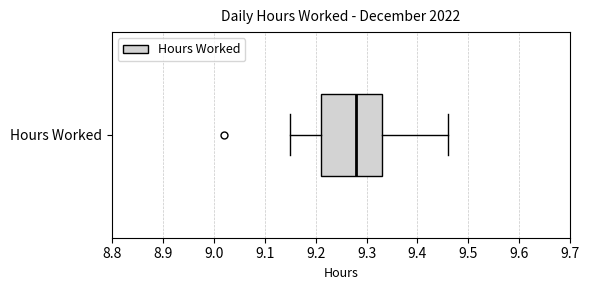

Transcribe this box plot: give where the median line is, the range the box spans, and where the two whiskers end, as read against the x-axis. The values are not printed on the chart, so give them approximately, as read against the axis.

median 9.28, box 9.21 to 9.33, whiskers 9.15 to 9.46